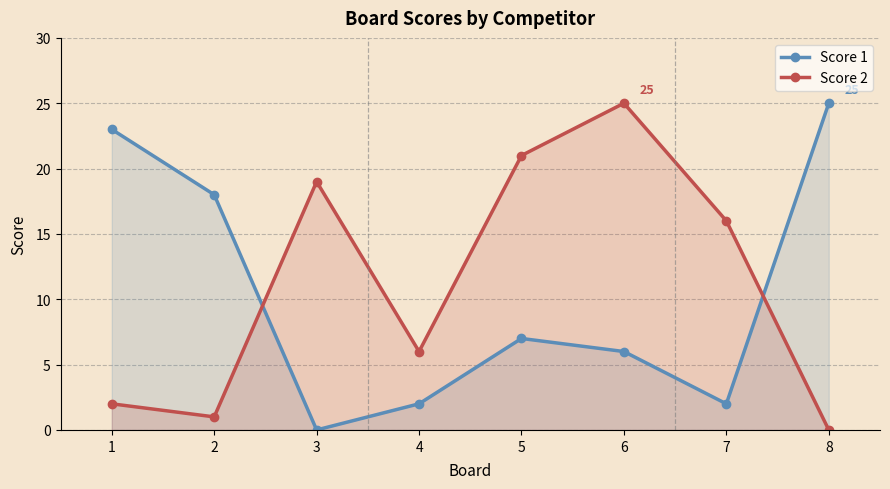

At which category is the sum across all series the highest?

6